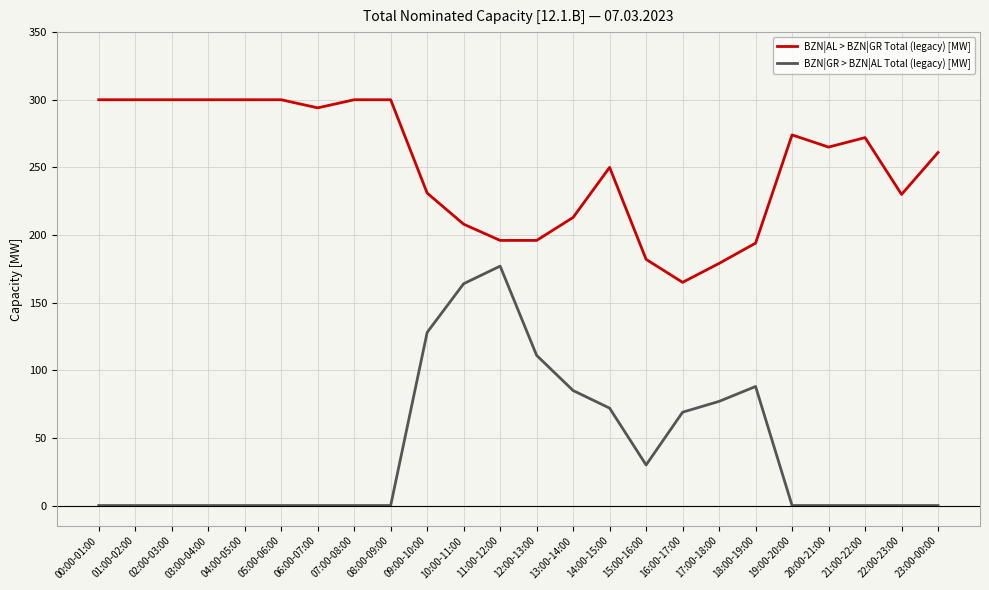

How many lines are shown in the chart?

2